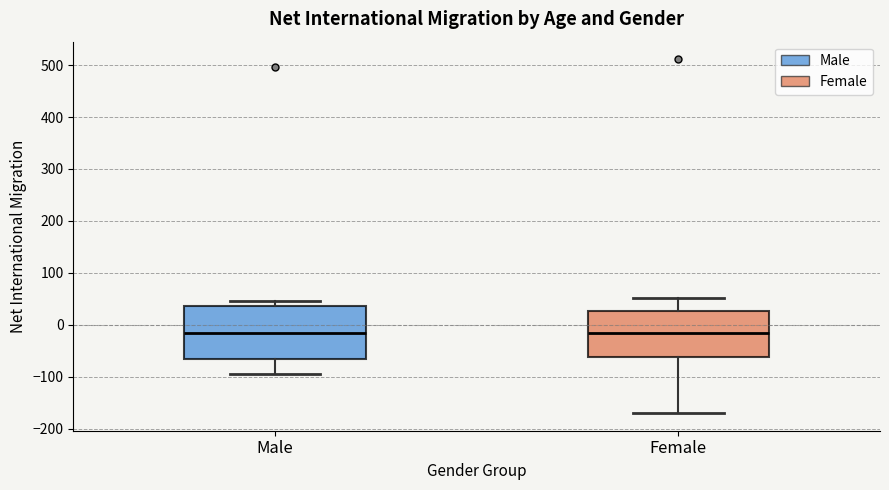

Where is the lower edge of the box for Male on the y-axis? The values are not printed on the chart, so give them approximately, as read against the axis.

-60